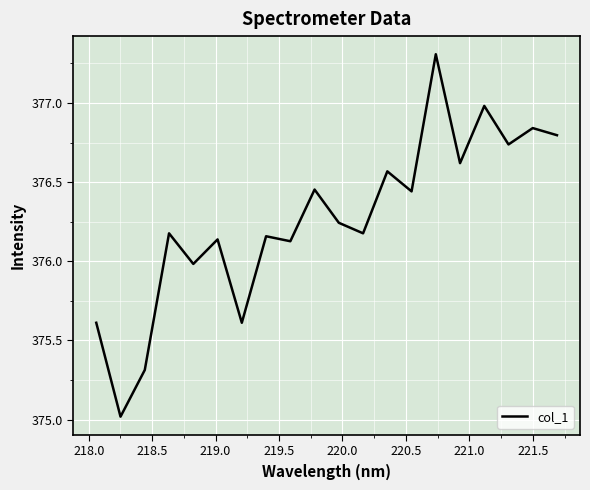

How many values are below 376?

5